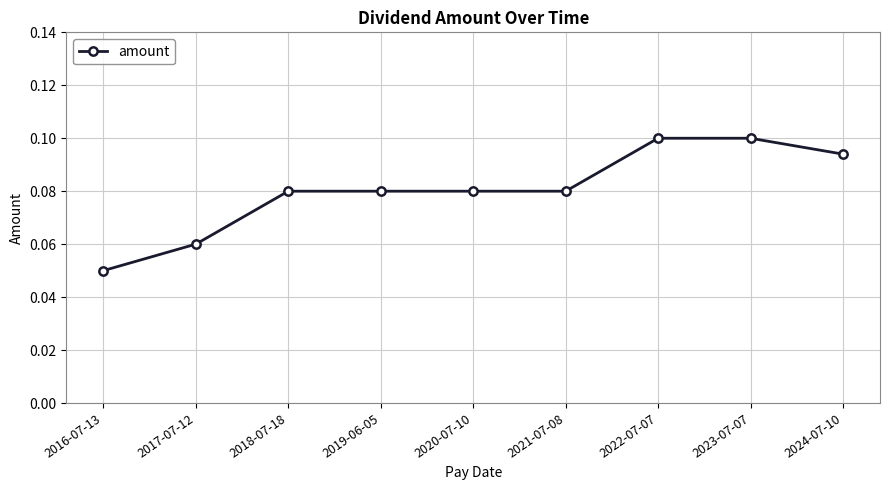

What is the label of the 1st point from the left?

2016-07-13